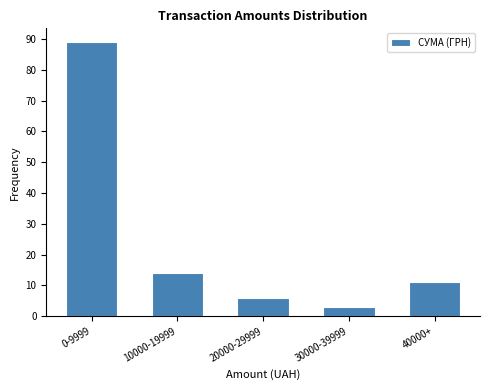

Reading left to right, extract all data points from this chart.

89	14	6	3	11